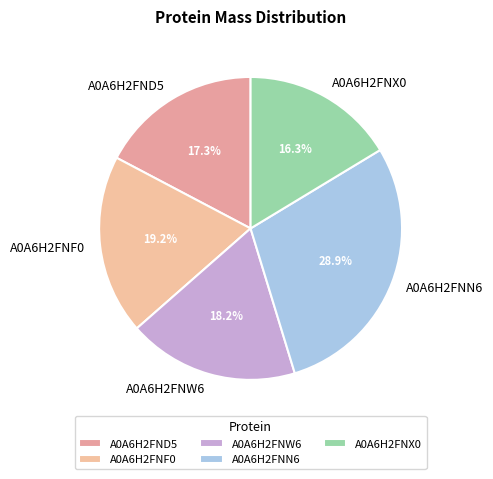

What percentage is the A0A6H2FNX0 slice, to the nearest percent?

16%